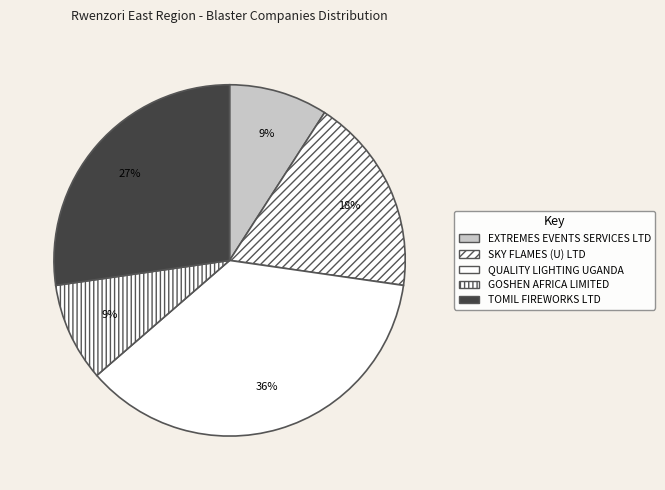

To the nearest percent, what percentage of the pie is QUALITY LIGHTING UGANDA?

36%